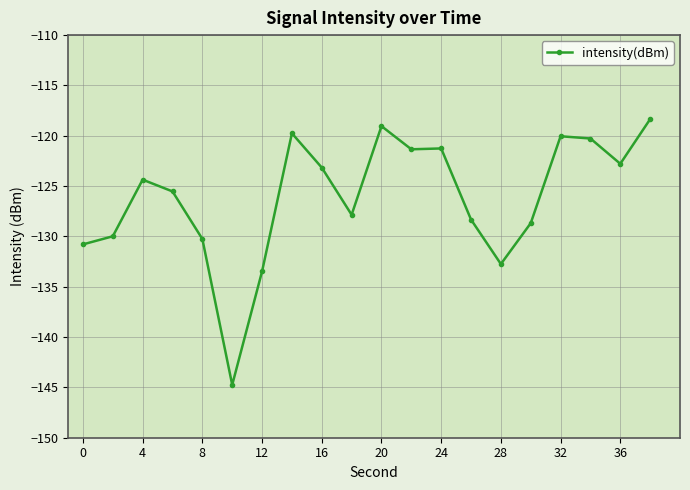

Reading left to right, what are all the values shown in this chart?

-130.8	-130.0	-124.4	-125.5	-130.3	-144.7	-133.5	-119.8	-123.2	-127.9	-119.0	-121.3	-121.3	-128.3	-132.7	-128.7	-120.0	-120.3	-122.8	-118.3